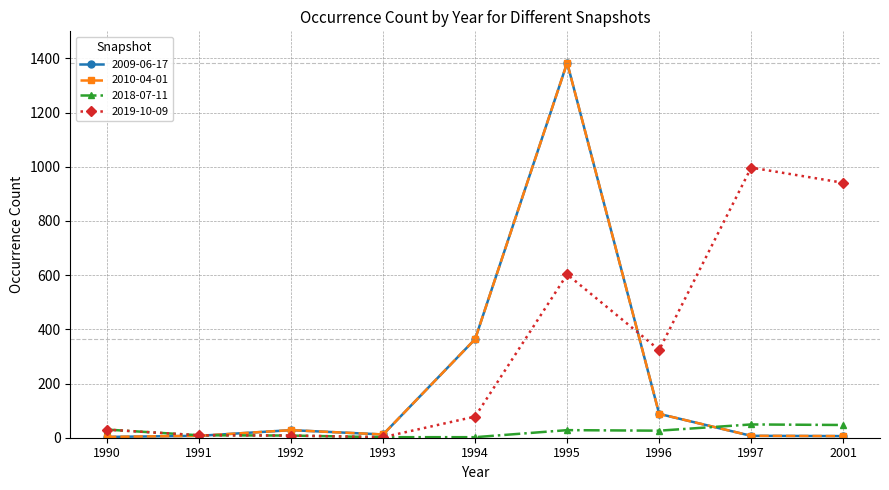

Which label corresponds to the largest value in the chart?

1995